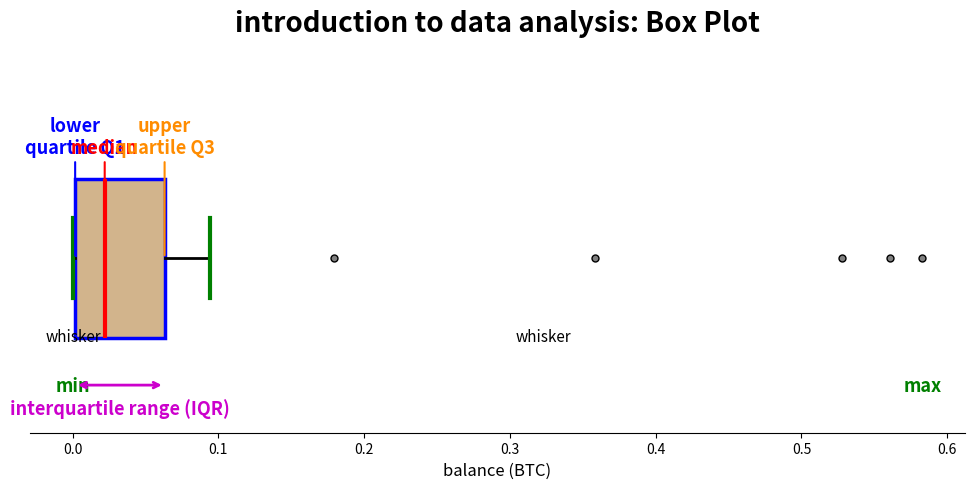

Where does the right whisker of the box end on the x-axis? The values are not printed on the chart, so give them approximately, as read against the axis.

0.09